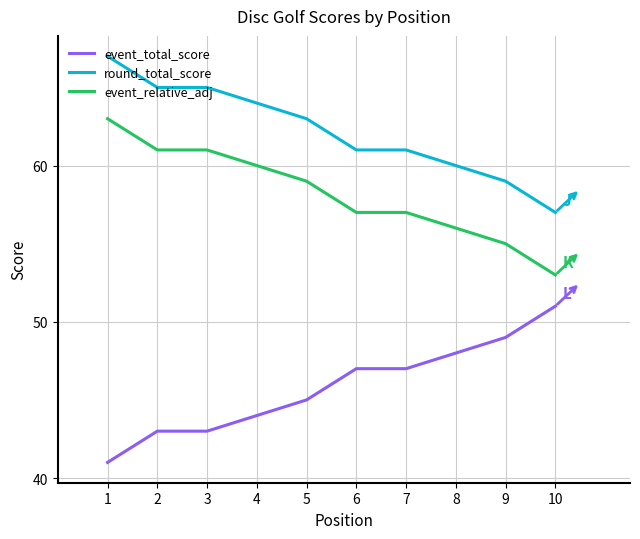

True or false: round_total_score has a value of 60 at 8.

True